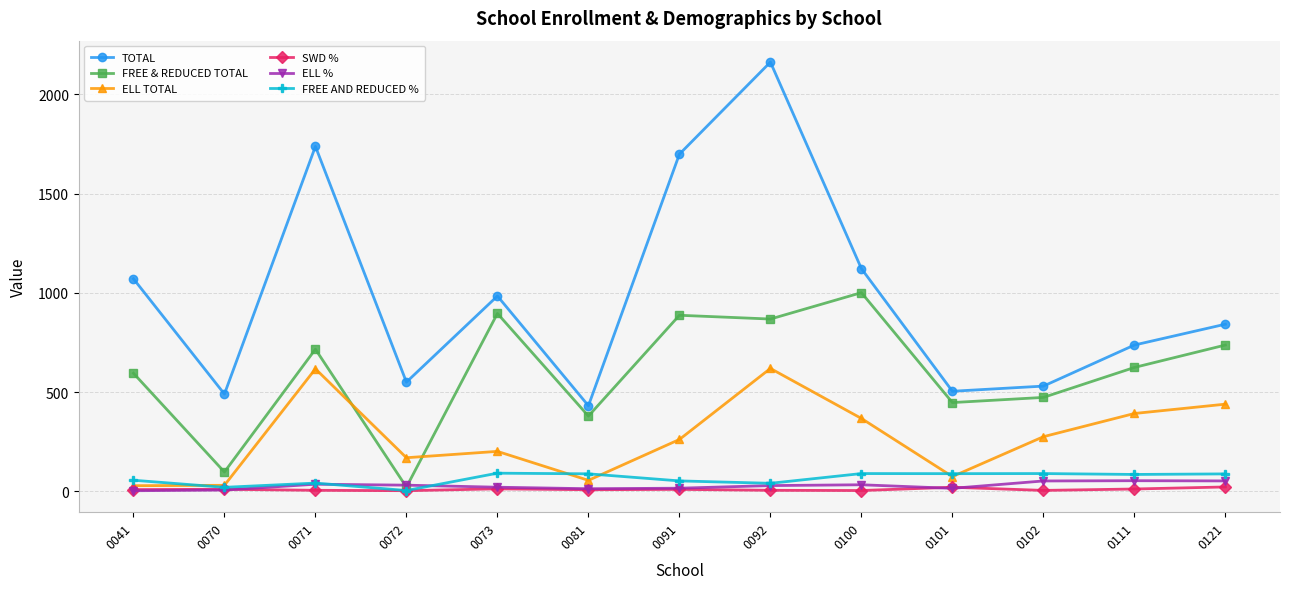

In ELL %, how many points are higher than both neighbors (excluding endpoints)?

3